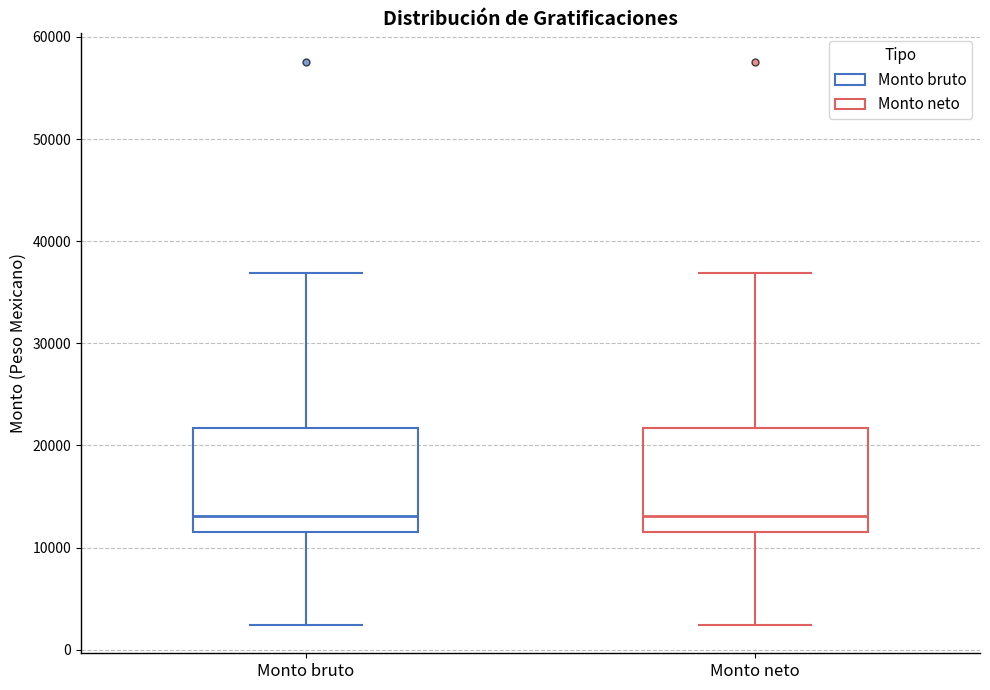

Where does the upper whisker of the box for Monto neto end on the y-axis? The values are not printed on the chart, so give them approximately, as read against the axis.

37000